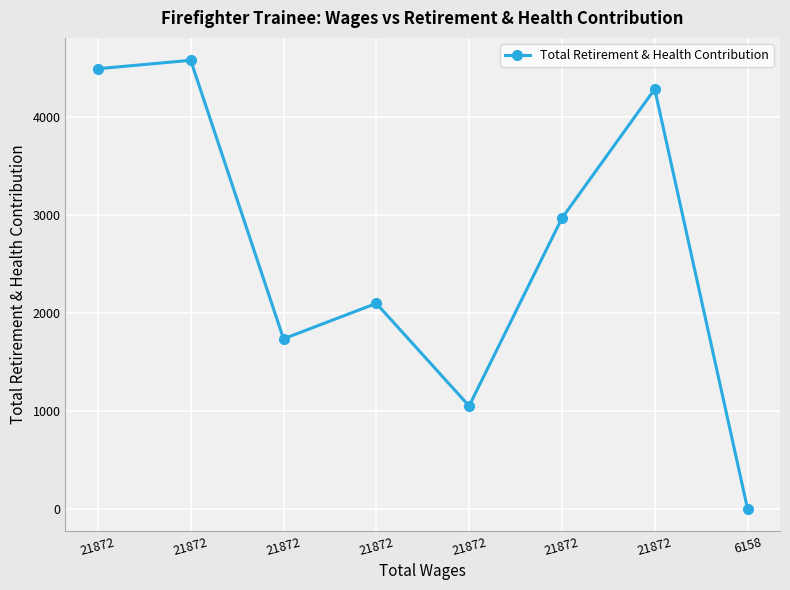

The value at 21872 is 2096. True or false?

True